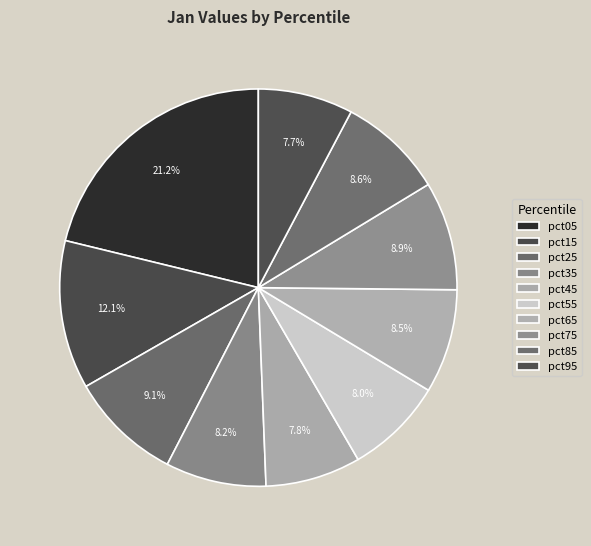

Count the number of slices in the pie.

10